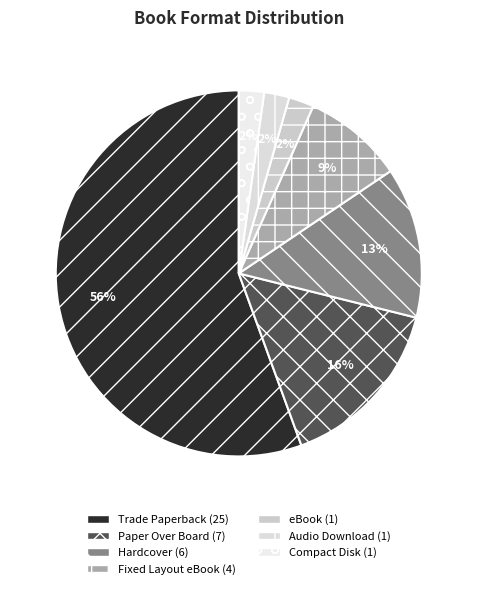

What is the largest slice in the pie chart?

Trade Paperback